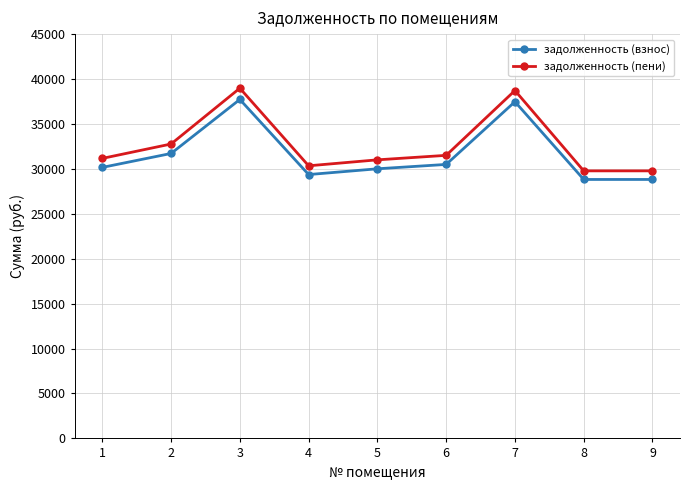

Where is the first local maximum for задолженность (пени)?

3